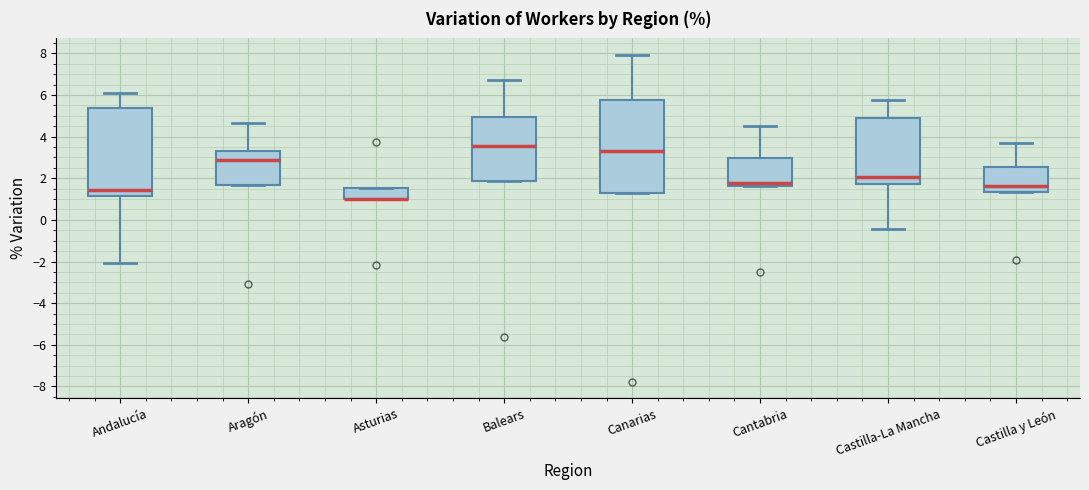

Comparing the boxes themselves (not the whiskers), which one is the tallest?

Canarias